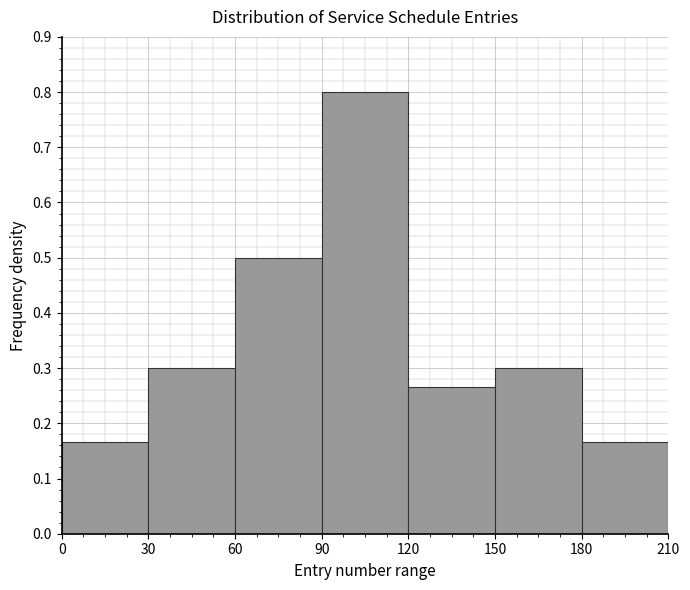

Reading left to right, transcribe this chart: for each bar, give the range it covers on the x-axis and its height. The values are not printed on the chart, so give them approximately, as read against the axis.

0 to 30: 0.17
30 to 60: 0.30
60 to 90: 0.50
90 to 120: 0.80
120 to 150: 0.27
150 to 180: 0.30
180 to 210: 0.17